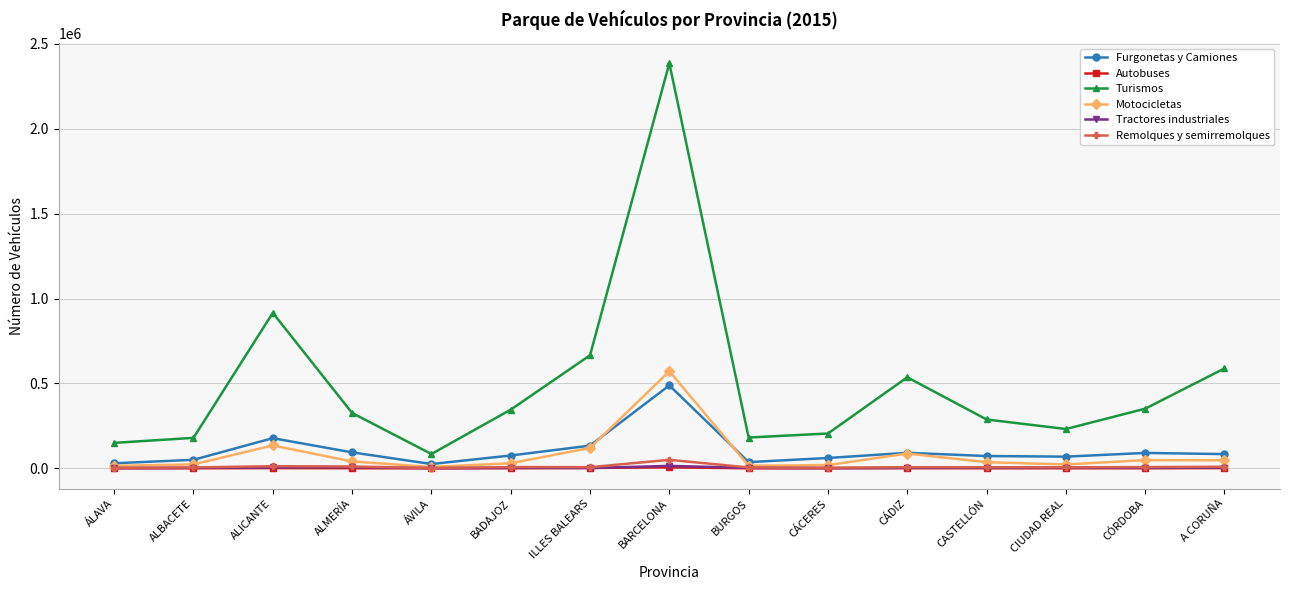

Which series has the largest total across all categories?

Turismos